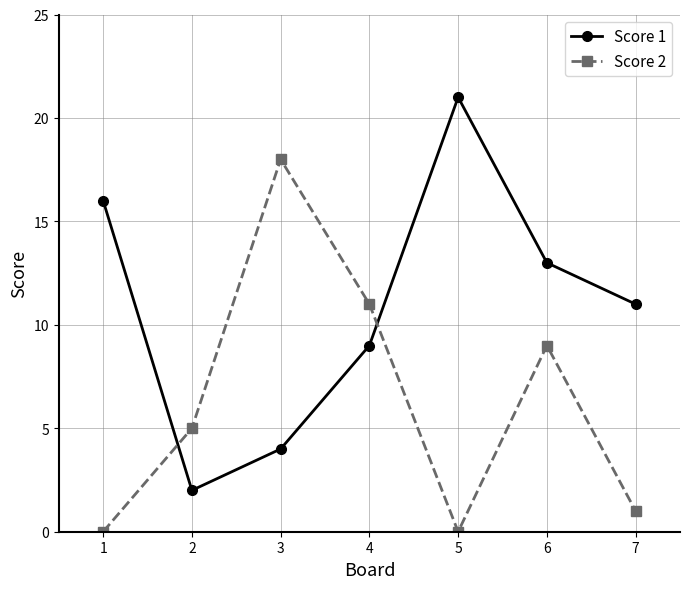

How many intersections are there between Score 2 and Score 1?

2